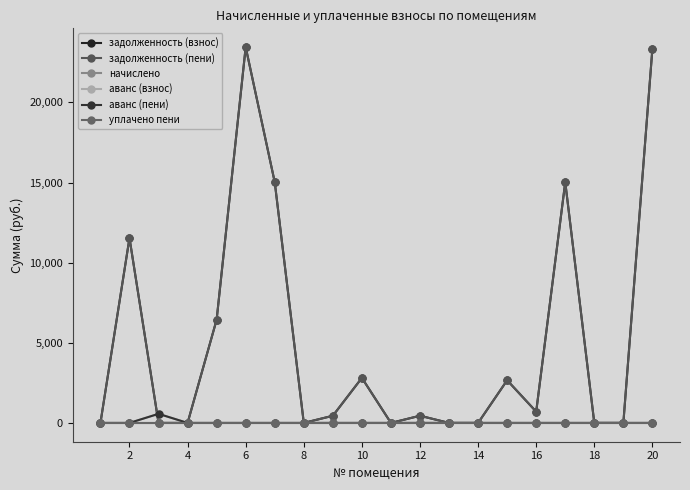

How many lines are shown in the chart?

6